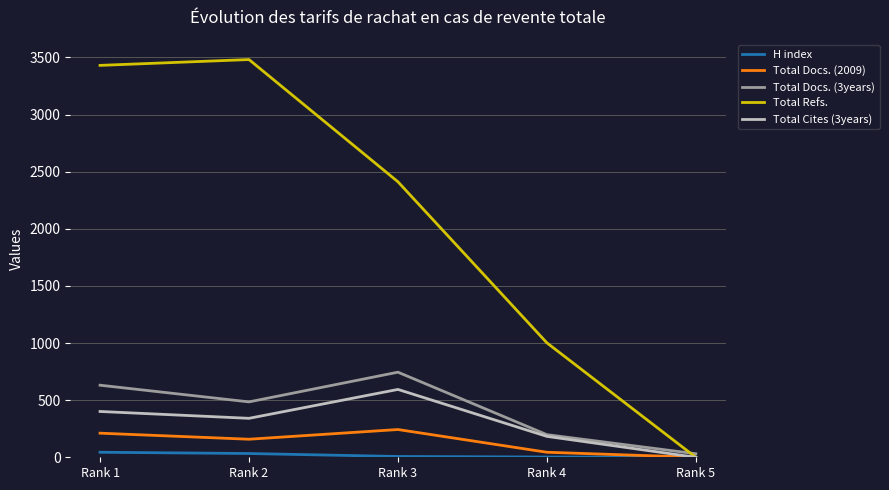

Rank the series at Rank 1 from lowest to highest value.

H index, Total Docs. (2009), Total Cites (3years), Total Docs. (3years), Total Refs.